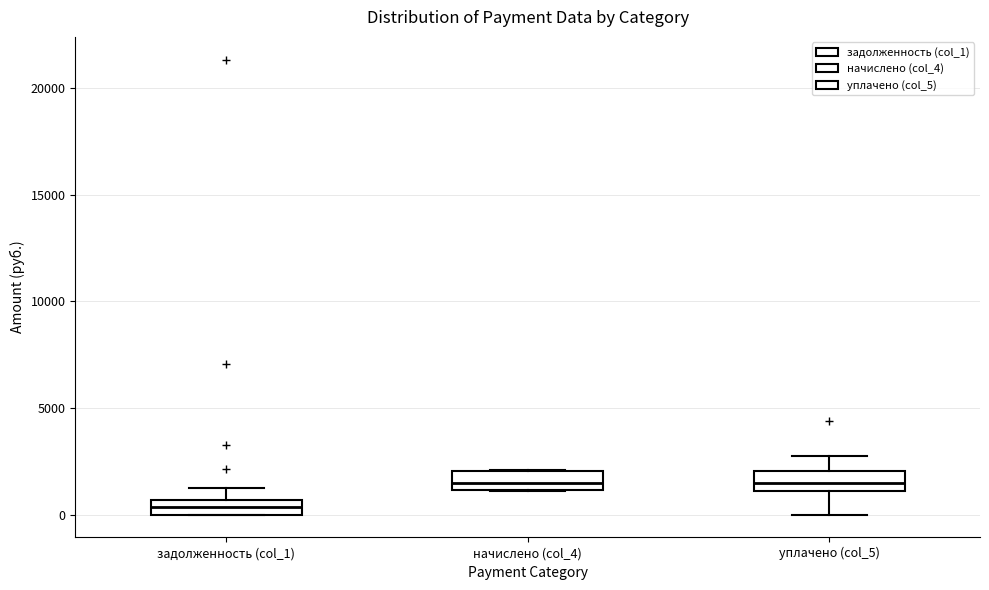

Where is the upper edge of the box for задолженность (col_1) on the y-axis? The values are not printed on the chart, so give them approximately, as read against the axis.

500